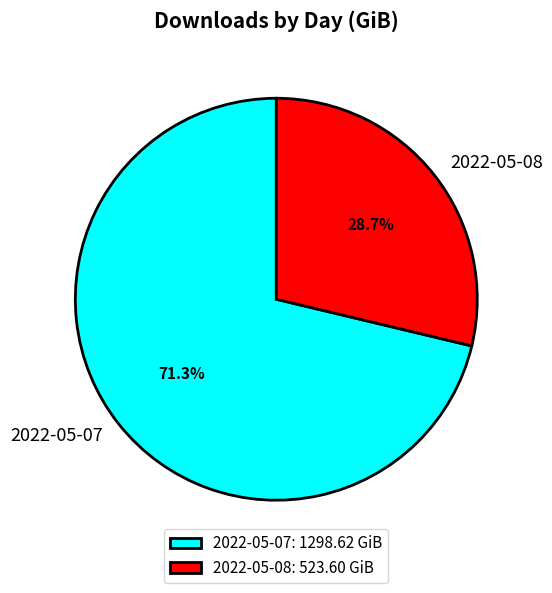

What percentage do 2022-05-08 and 2022-05-07 together represent?

100.0%